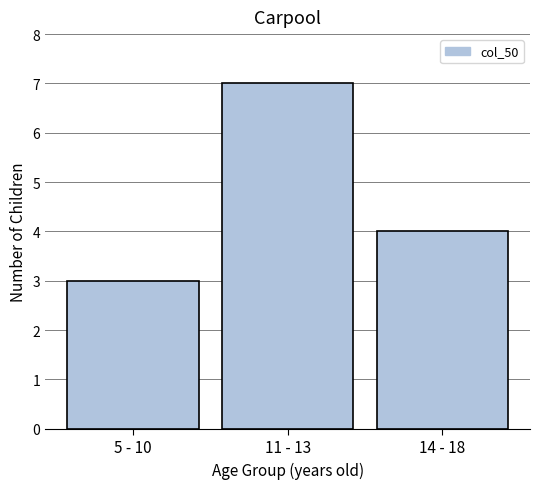

Reading right to left, transcribe all the data shown in this chart.

14 - 18=4	11 - 13=7	5 - 10=3